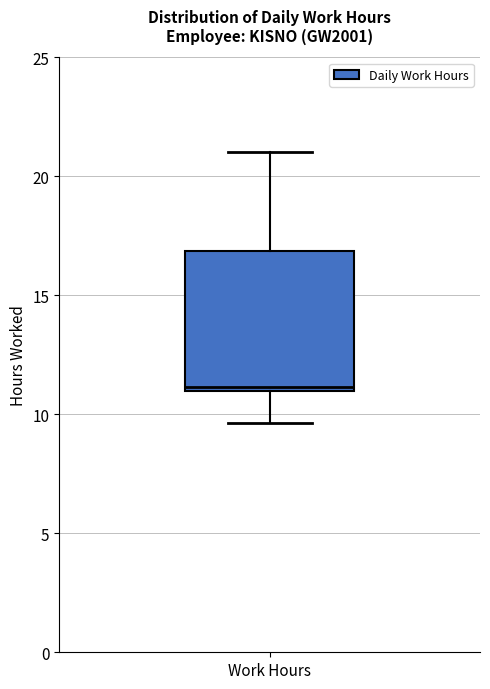

Where does the lower whisker of the box for Work Hours end on the y-axis? The values are not printed on the chart, so give them approximately, as read against the axis.

9.5